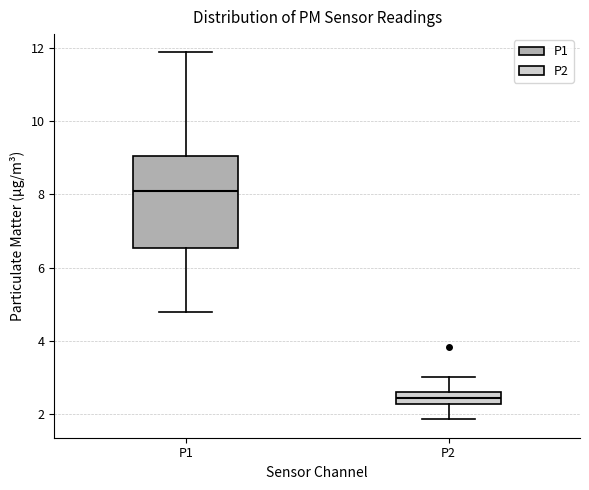

Which box is the tallest, from its lower edge to its upper edge?

P1